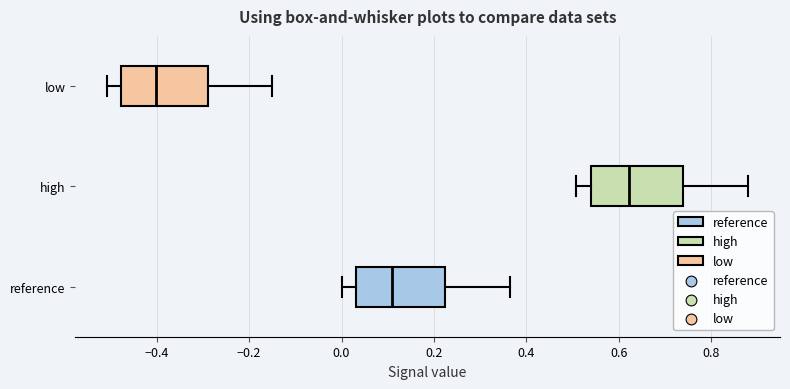

Where is the right edge of the box for high on the x-axis? The values are not printed on the chart, so give them approximately, as read against the axis.

0.74